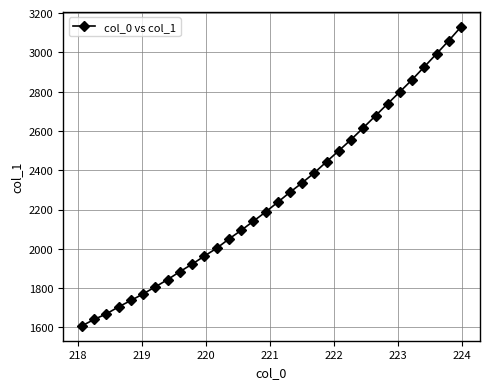

What is the difference between the maximum and minimum values?

1521.7